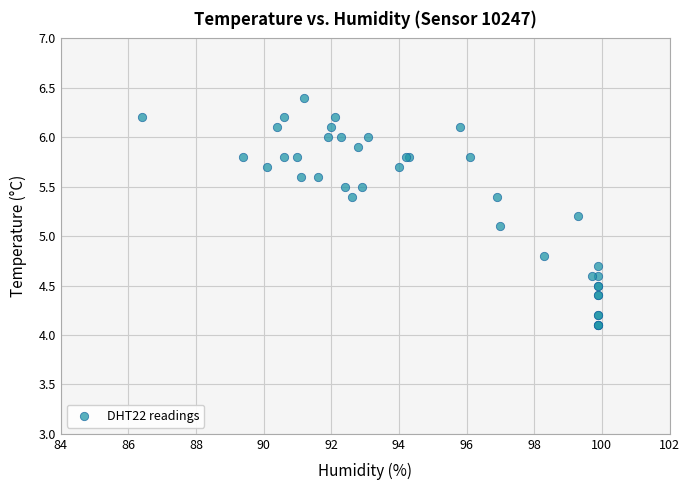

What Y value in the scatter plot is closest to 5?

5.1